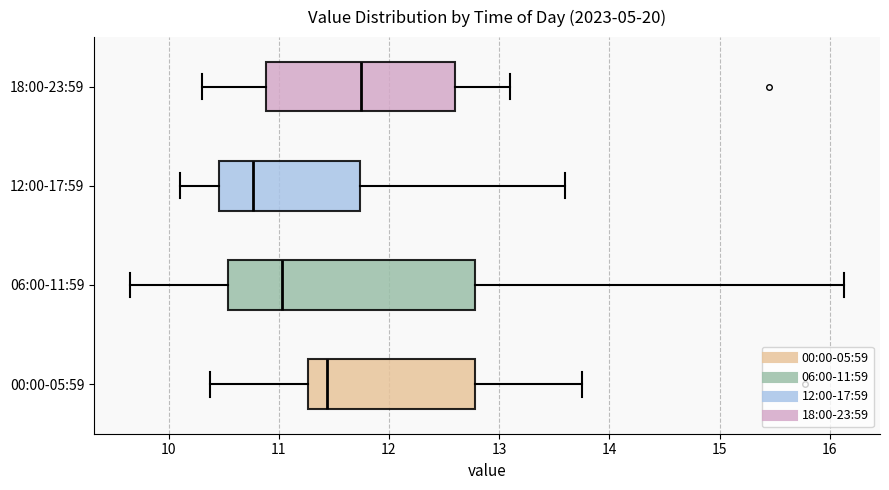

Where does the median line of the box for 06:00-11:59 sit on the x-axis? The values are not printed on the chart, so give them approximately, as read against the axis.

11.0